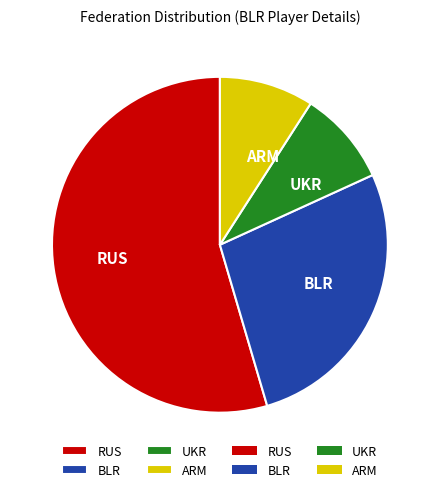

Approximately how many times larger is the value at RUS compared to ARM?

6.0